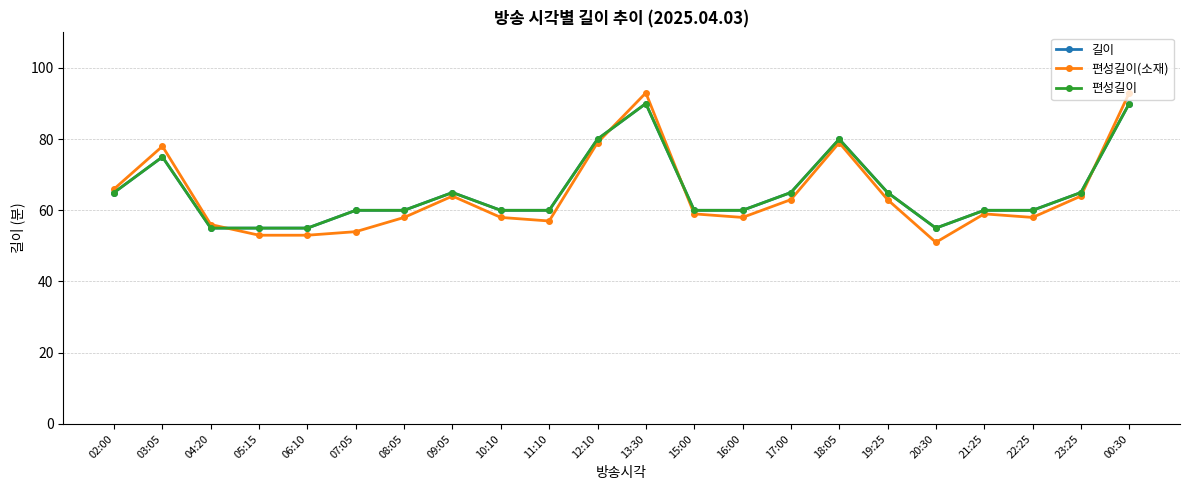

At how many categories does at least one series exceed 90?

2